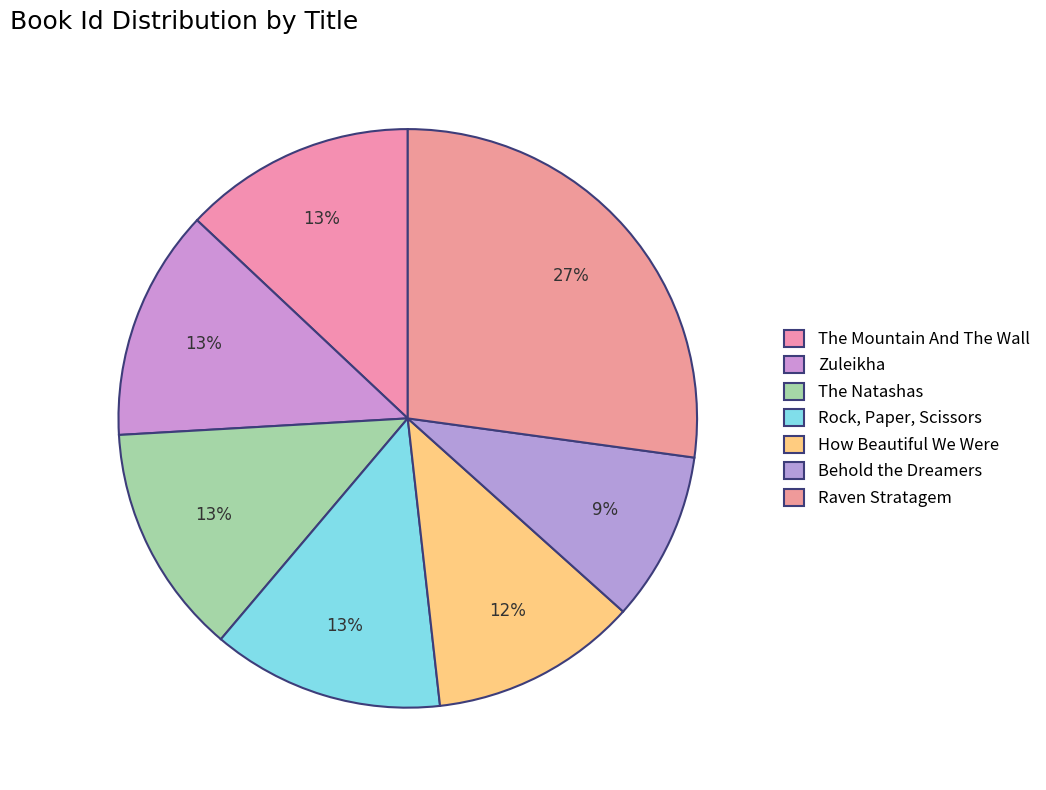

How many segments does this pie chart have?

7